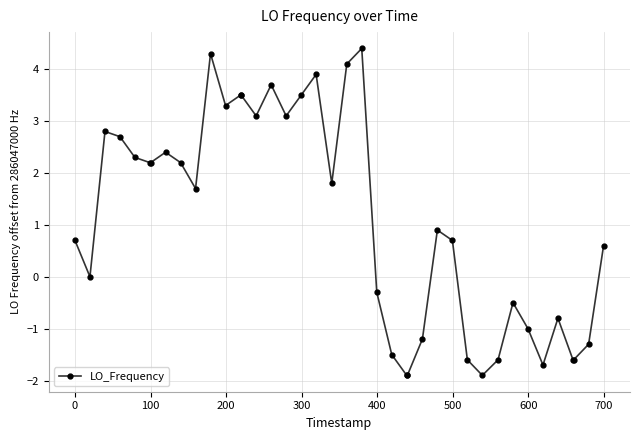

True or false: the data has more than 0 interior local peaks.

True